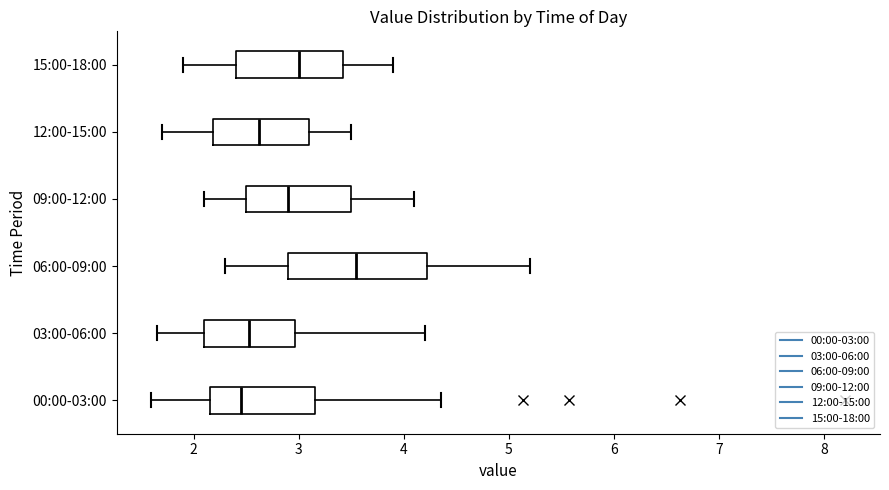

Comparing the boxes themselves (not the whiskers), which one is the widest?

06:00-09:00